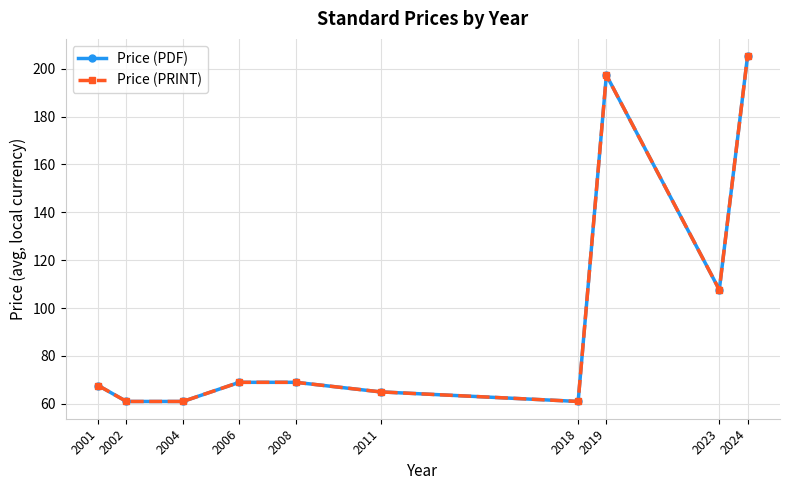

Is this an area chart (filled region under the line)?

No